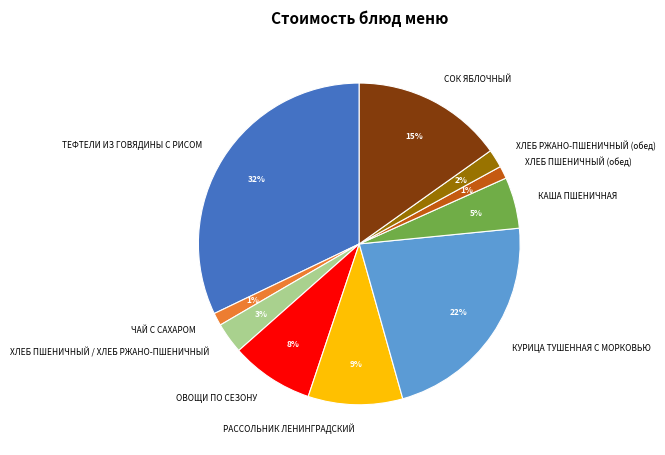

Count the number of slices in the pie.

10